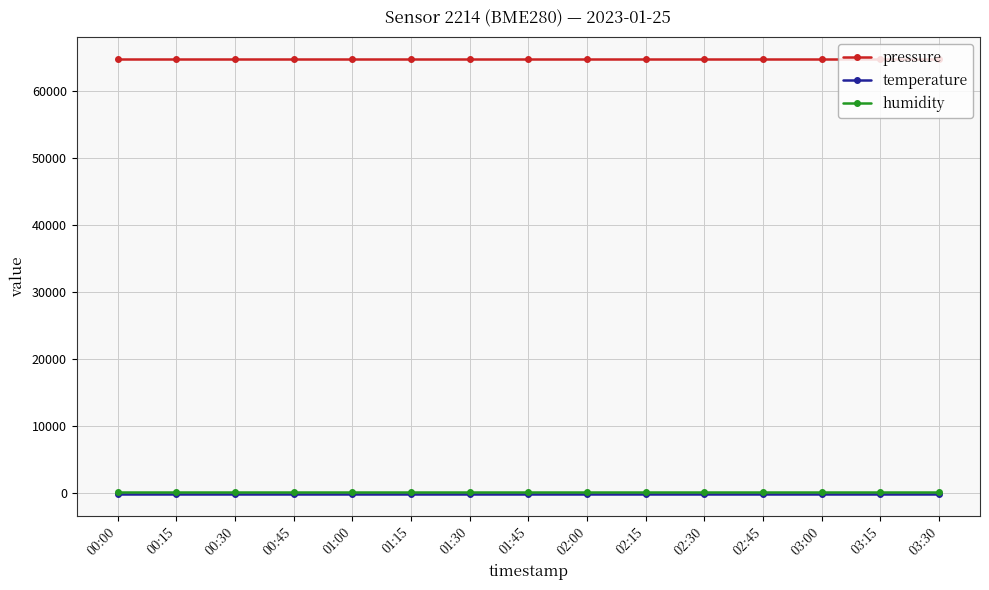

What is the label of the 12th point from the left?

02:45